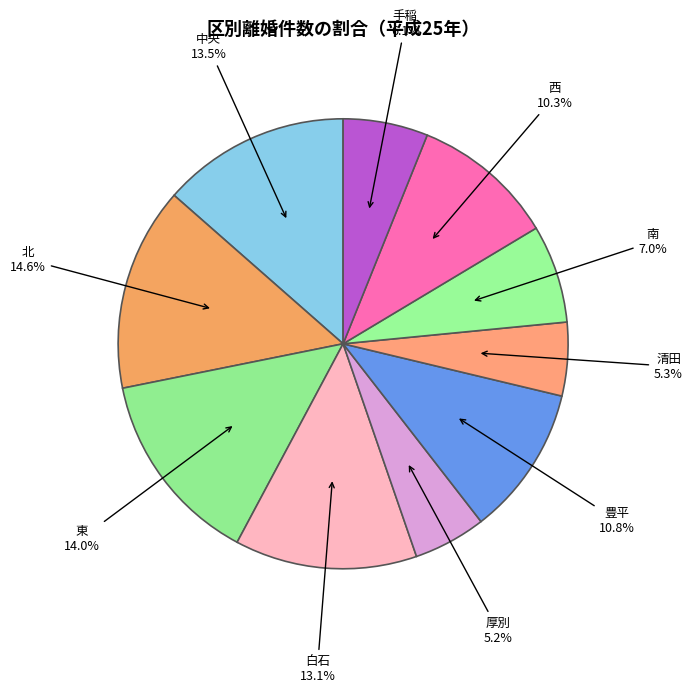

Is it true that 手稲 is 6% of the pie?

True